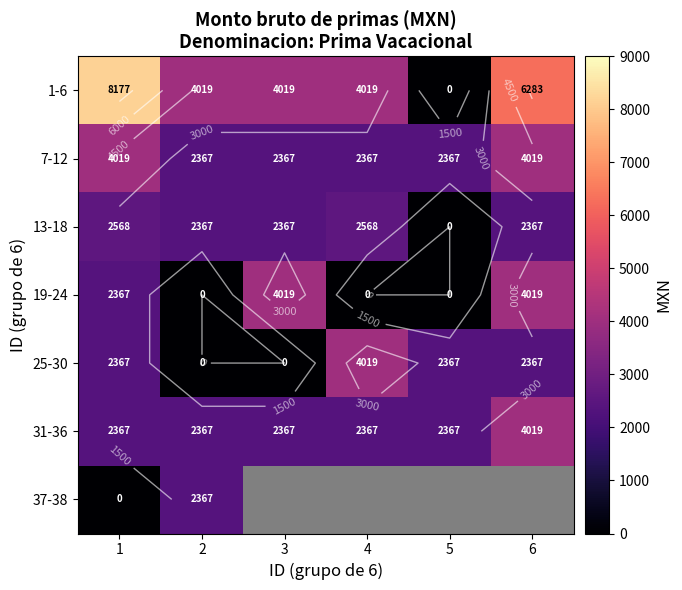

Is the value of 19-24 at 6 greater than the value of 1-6 at 4?

No